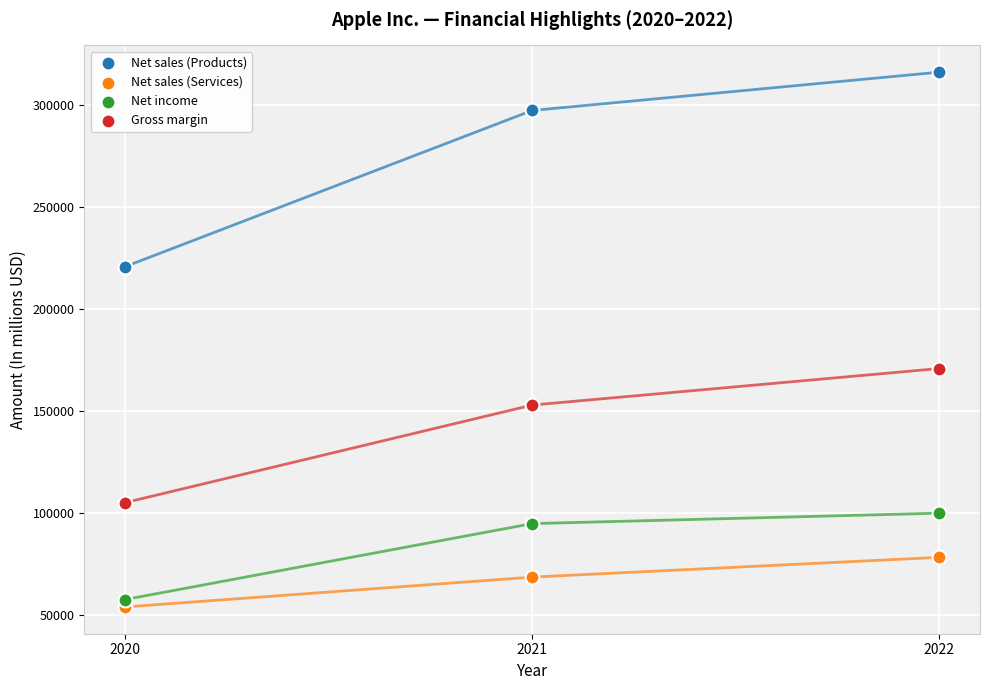

Which series has the largest Y range (max minus min)?

Net sales (Products)